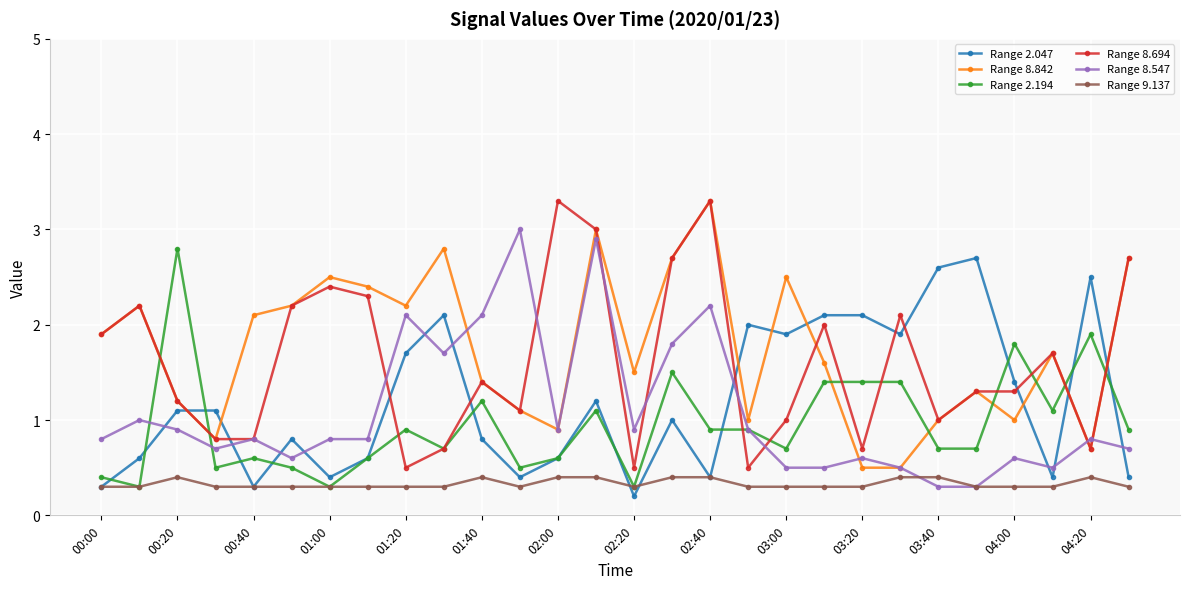

Does the chart have visible grid lines?

Yes